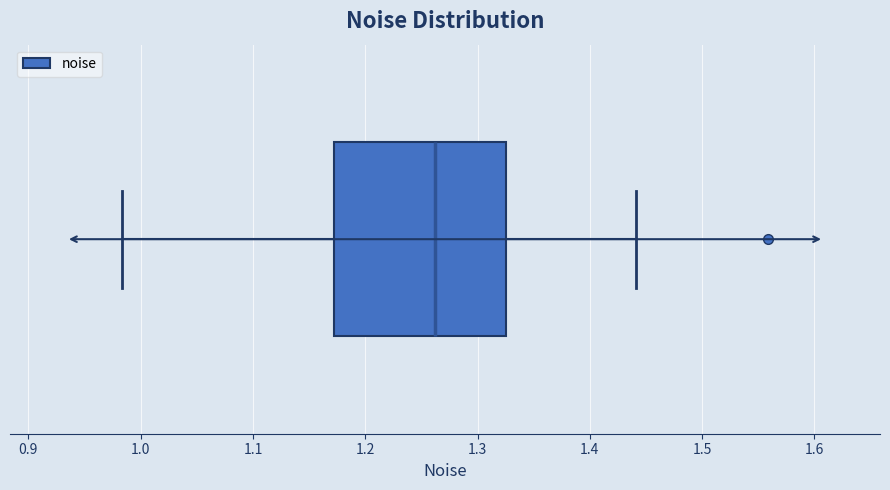

Where does the left whisker of the box end on the x-axis? The values are not printed on the chart, so give them approximately, as read against the axis.

0.98